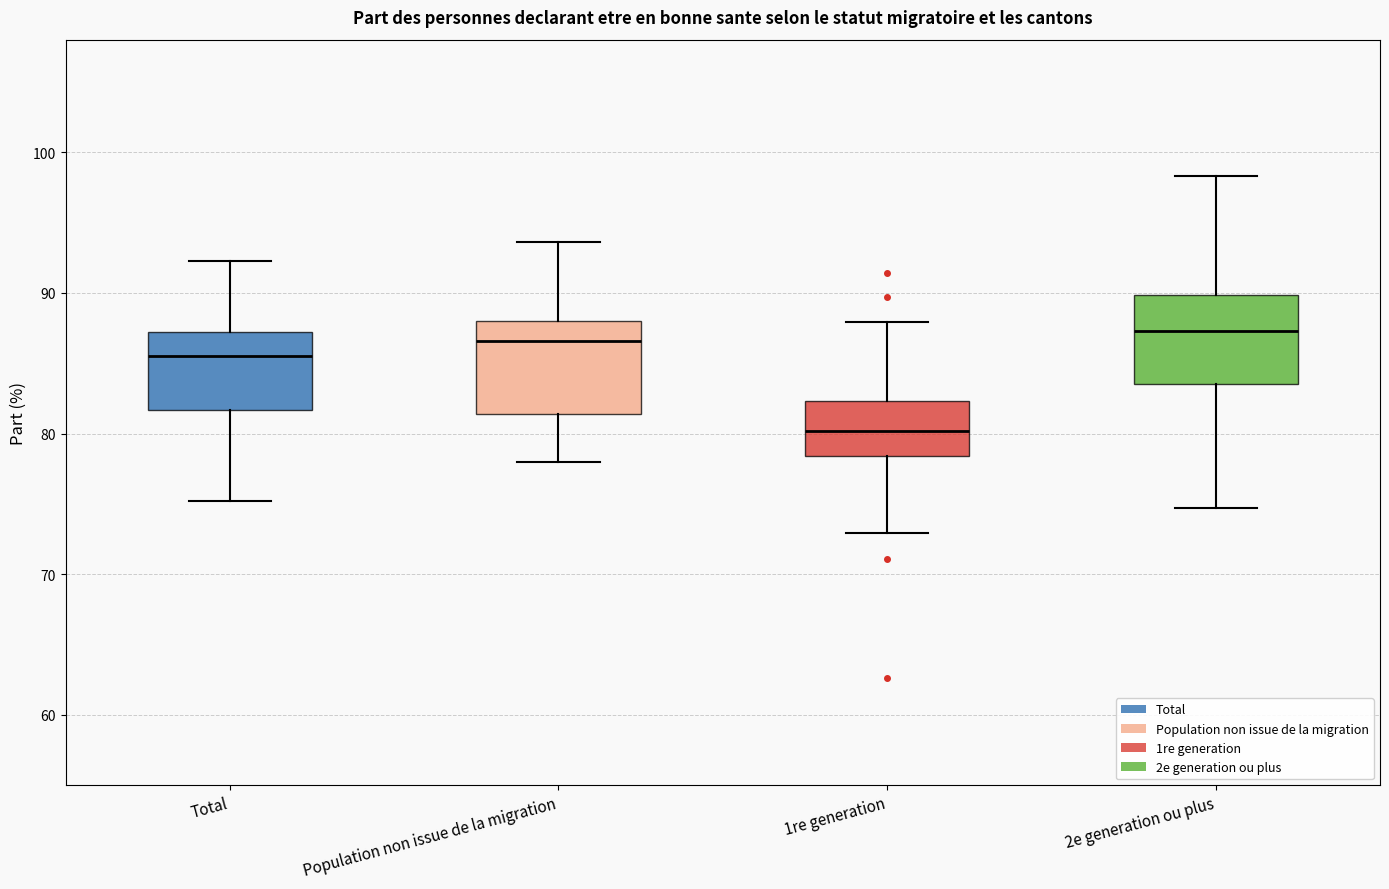

Where is the upper edge of the box for Total on the y-axis? The values are not printed on the chart, so give them approximately, as read against the axis.

87